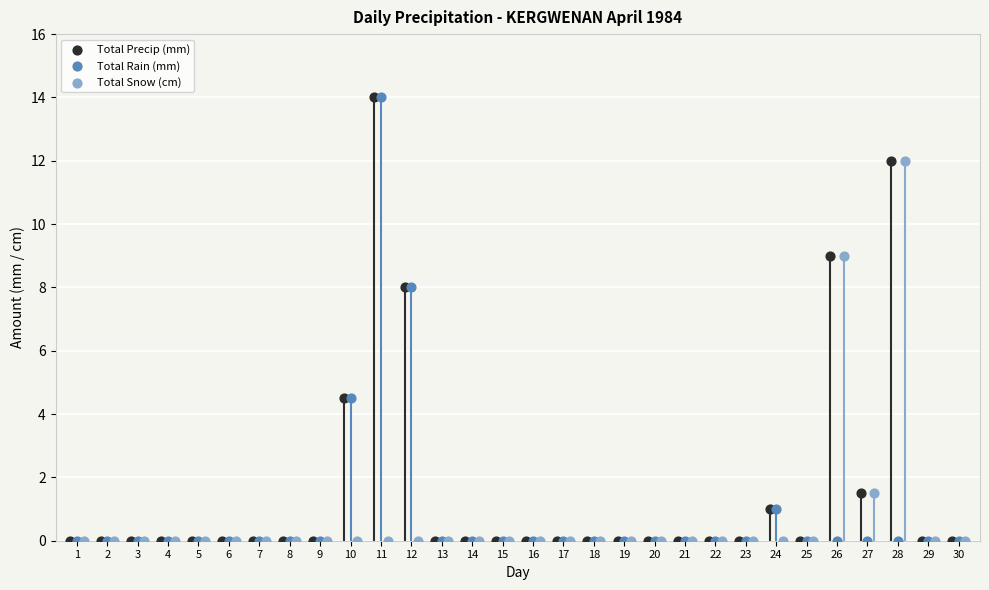

At which category is the sum across all series the highest?

11